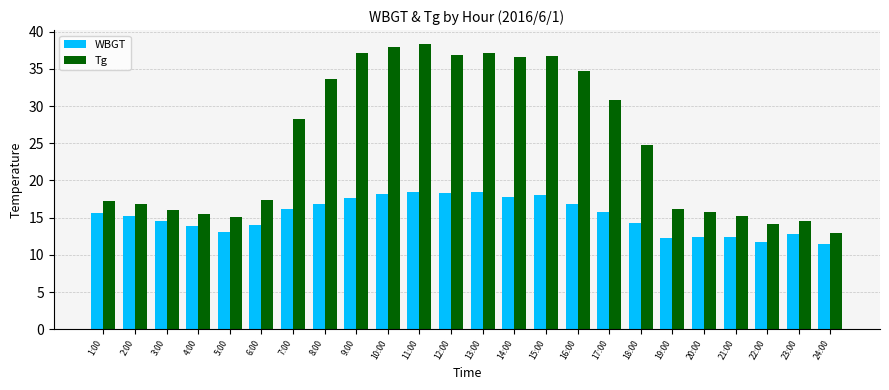

Rank the series at 21:00 from lowest to highest value.

WBGT, Tg